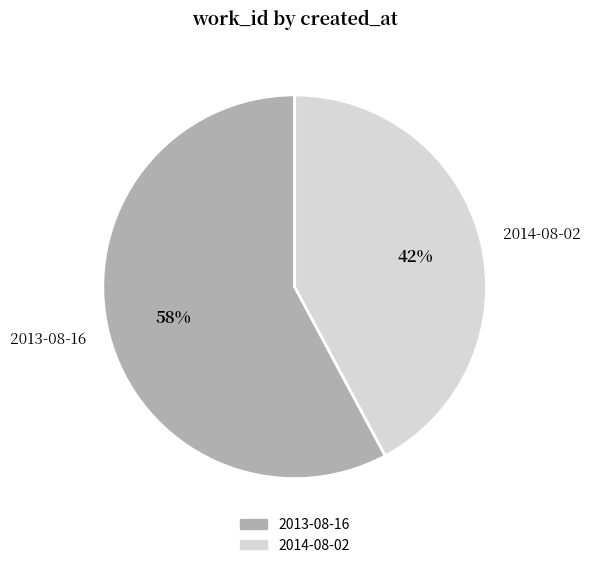

Which category has the biggest portion of the pie?

2013-08-16